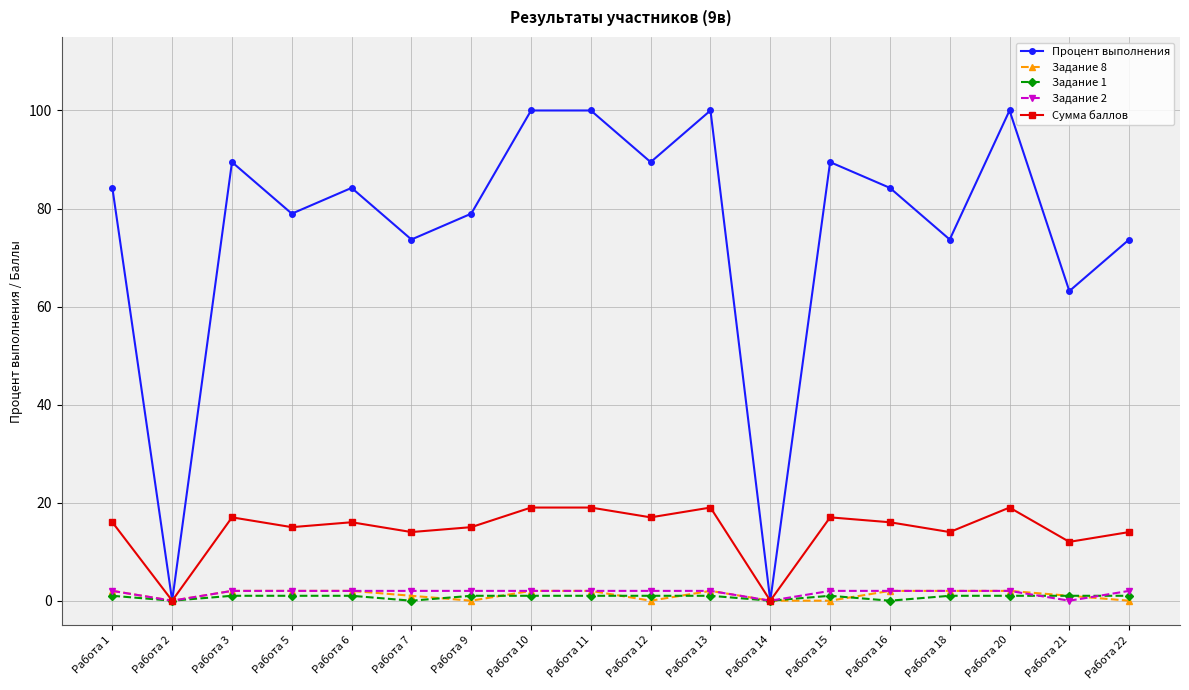

The value of Задание 2 at Работа 16 is 2.0. True or false?

True